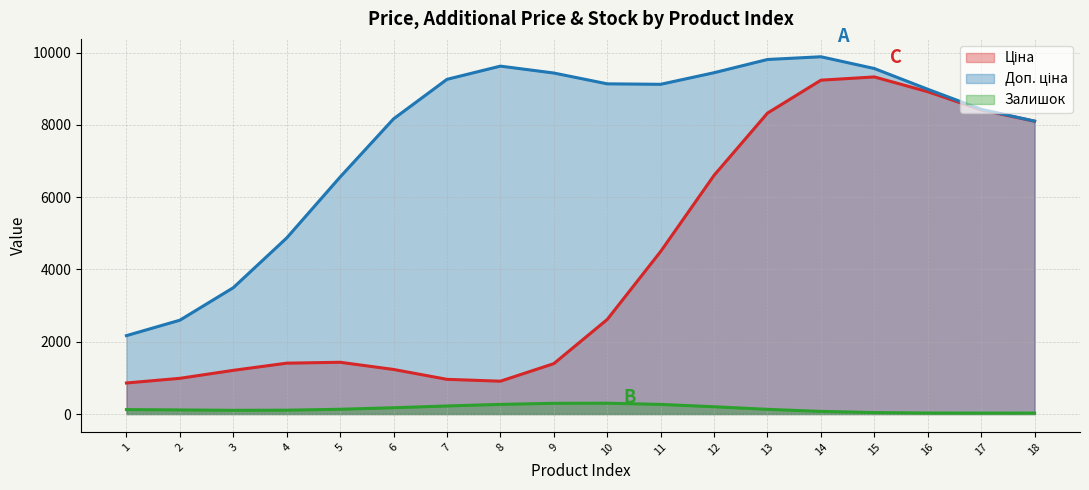

True or false: Доп. ціна and Залишок intersect in this chart.

False